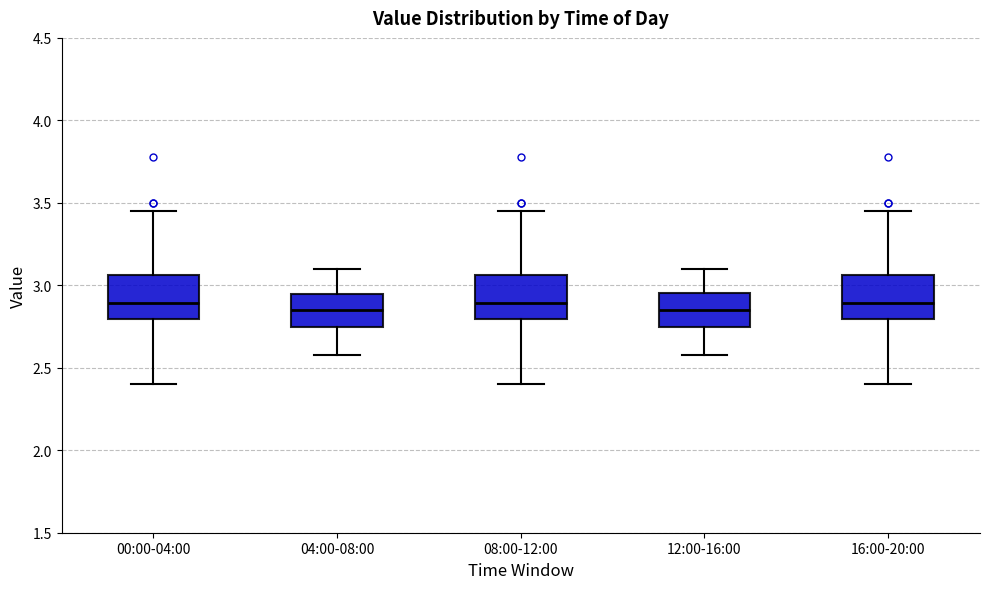

Where is the upper edge of the box for 12:00-16:00 on the y-axis? The values are not printed on the chart, so give them approximately, as read against the axis.

2.95